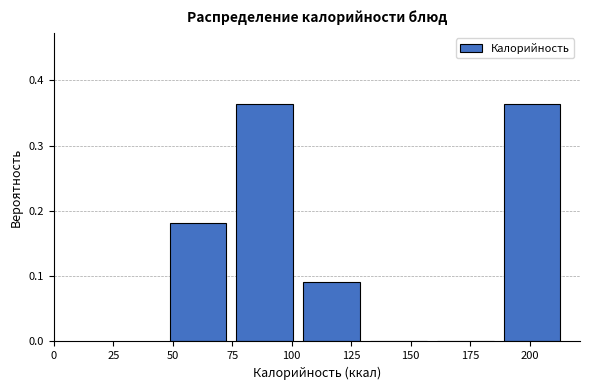

Reading left to right, transcribe this chart: for each bar, give the range it covers on the x-axis and its height. Neither the bar edges nor the heights are printed on the chart, so give them approximately, as read against the axes.

45 to 75: 0.18
75 to 105: 0.36
105 to 130: 0.09
130 to 160: 0
160 to 185: 0
185 to 215: 0.36